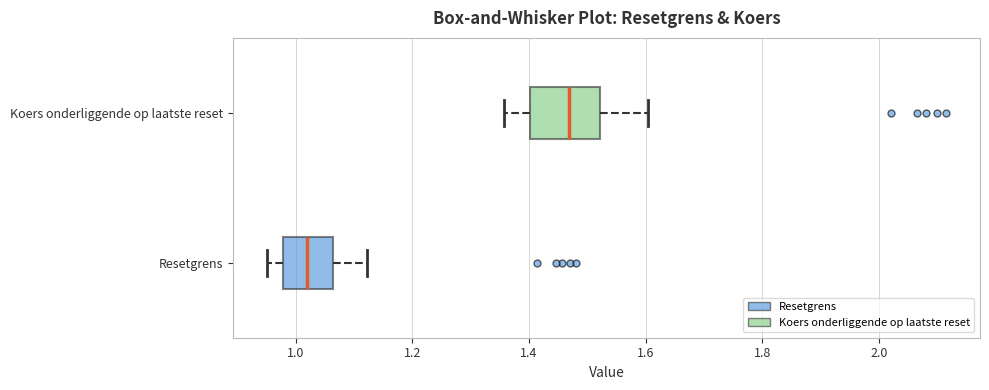

Reading bottom to top, read every box against the x-axis: the position of its median line, the range the box covers, and the ends of its whiskers. The values are not printed on the chart, so give them approximately, as read against the axis.

Resetgrens: median 1.02, box 0.98 to 1.06, whiskers 0.96 to 1.12
Koers onderliggende op laatste reset: median 1.46, box 1.40 to 1.52, whiskers 1.36 to 1.60